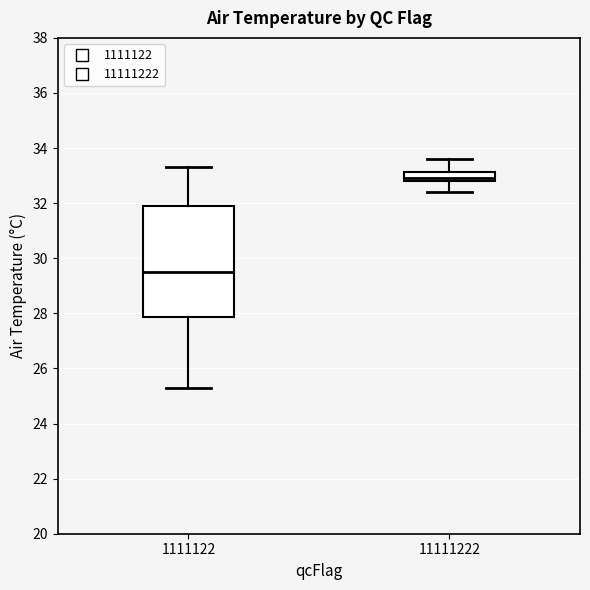

Where is the lower edge of the box at x = 1111122 on the y-axis? The values are not printed on the chart, so give them approximately, as read against the axis.

27.8